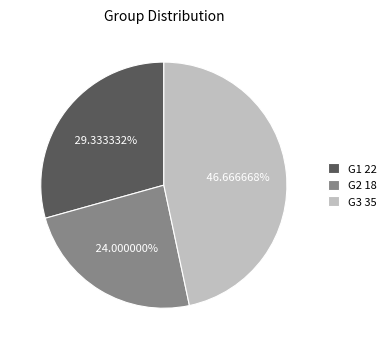

Count the number of slices in the pie.

3